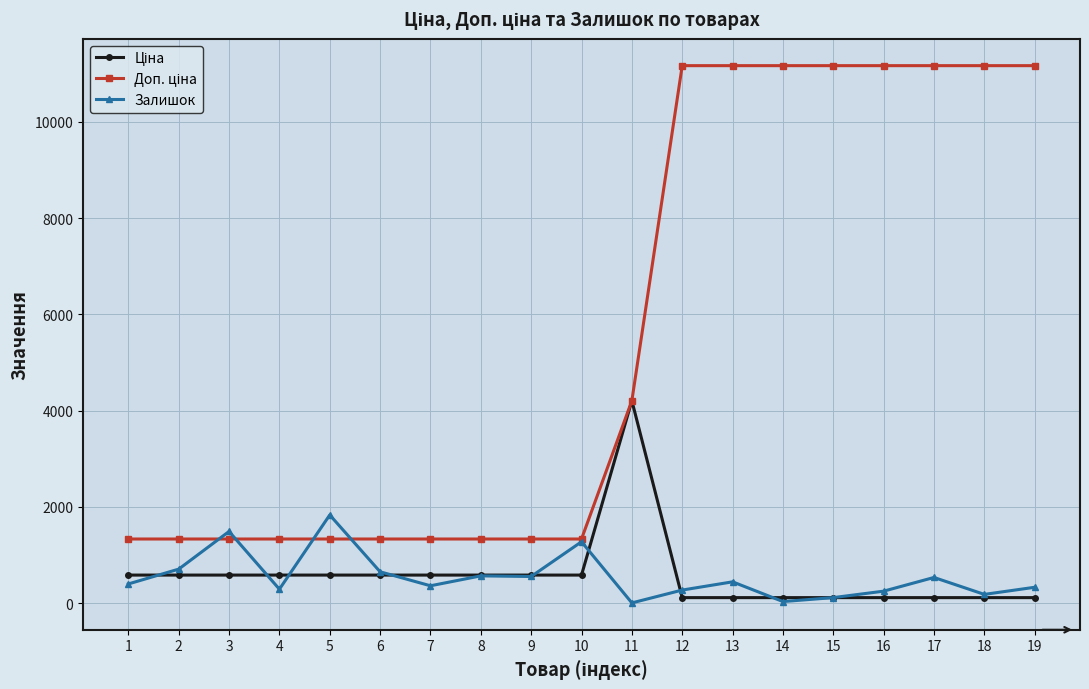

What is the difference between the highest and lowest values at 1?

934.3